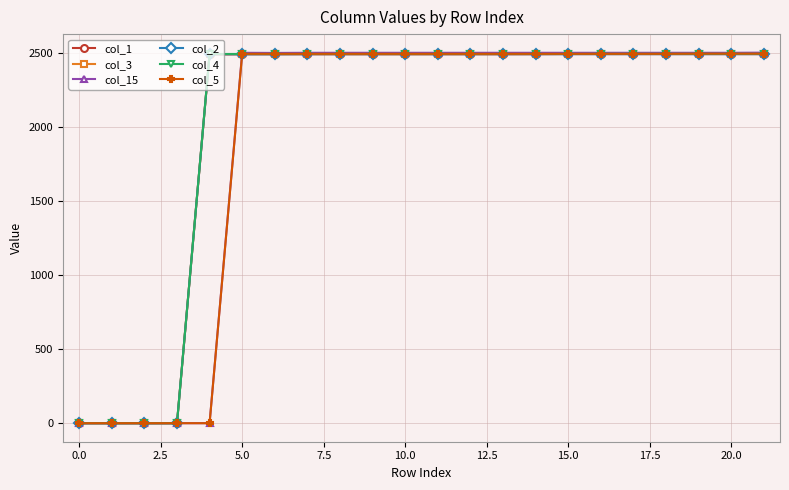

What is the greatest value displayed?

2505